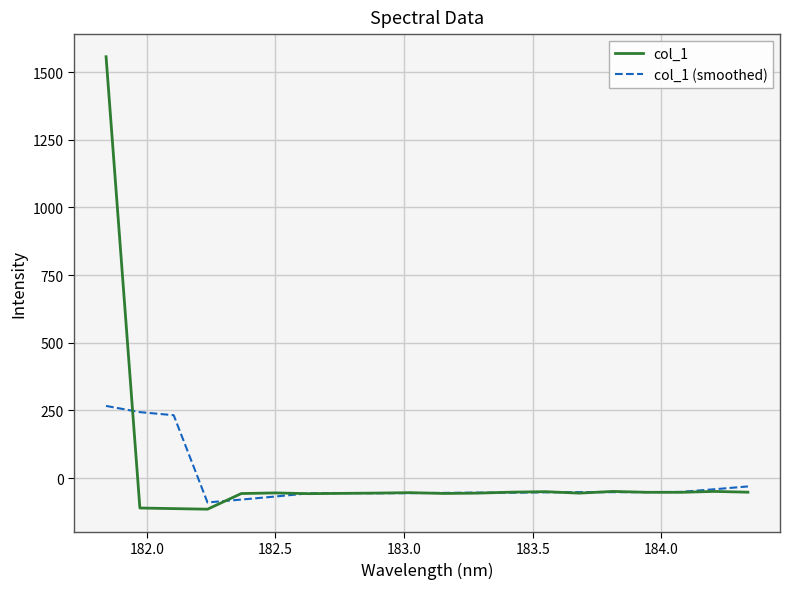

Which series has the largest total across all categories?

col_1